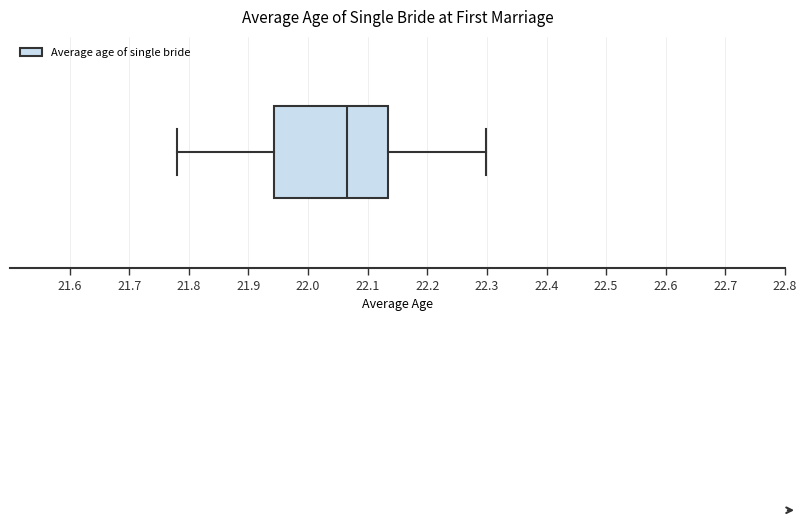

Where is the right edge of the box on the x-axis? The values are not printed on the chart, so give them approximately, as read against the axis.

22.13